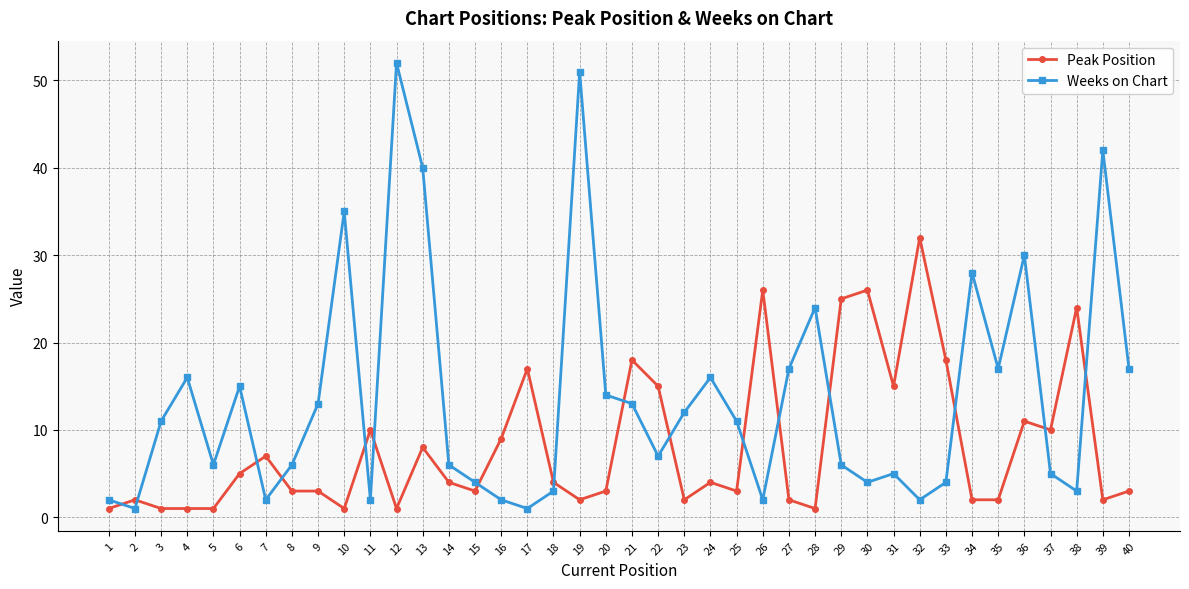

Which series has the largest range (max minus min)?

Weeks on Chart